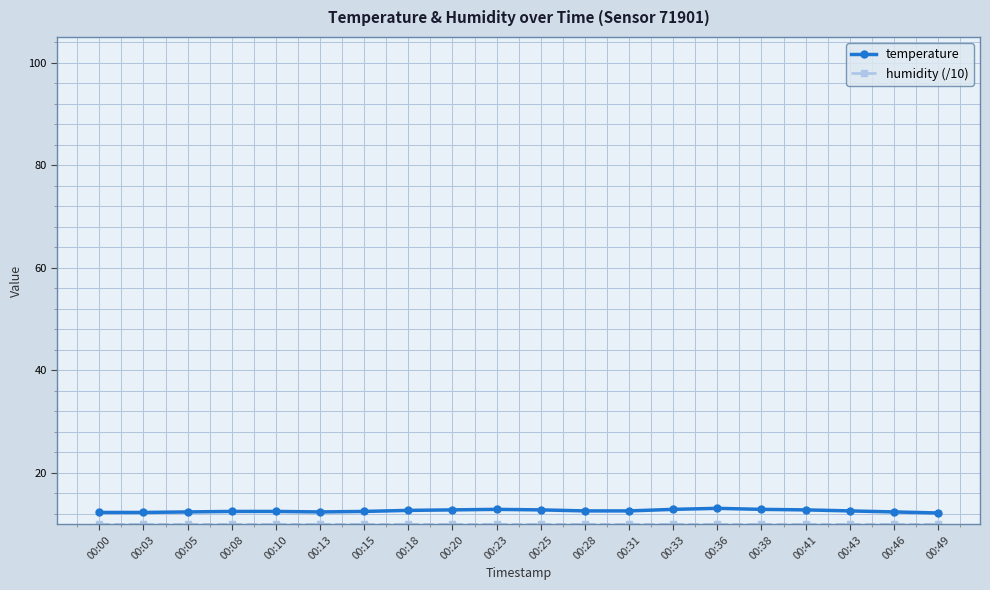

Is it true that temperature equals 7.5 at 00:31?

False